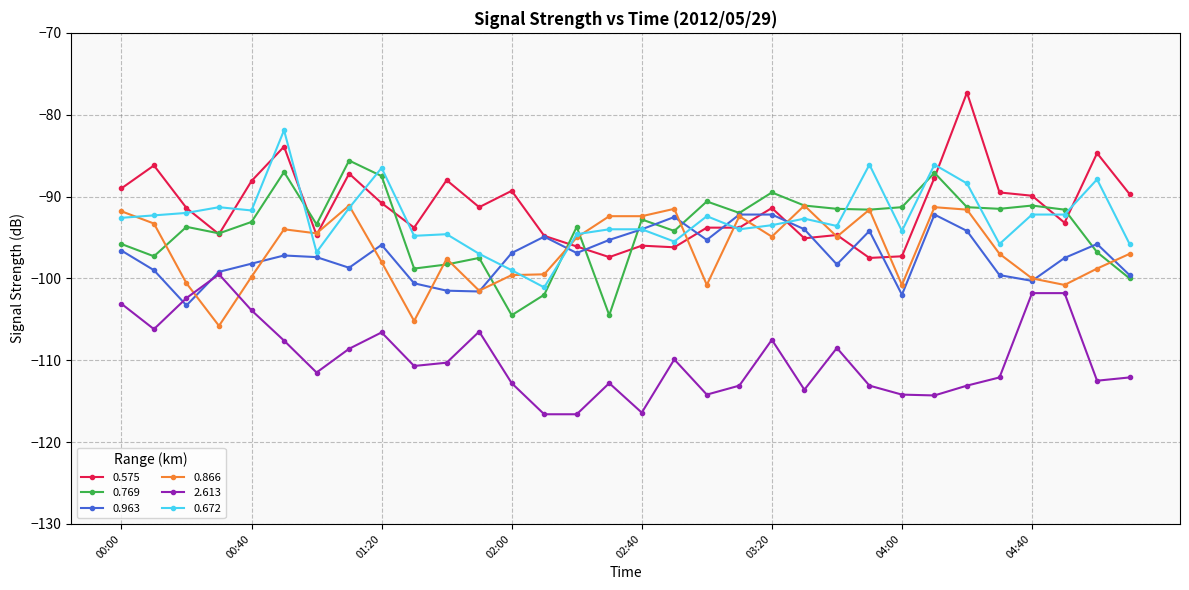

What is the average value of the 2.613 series?

-109.8